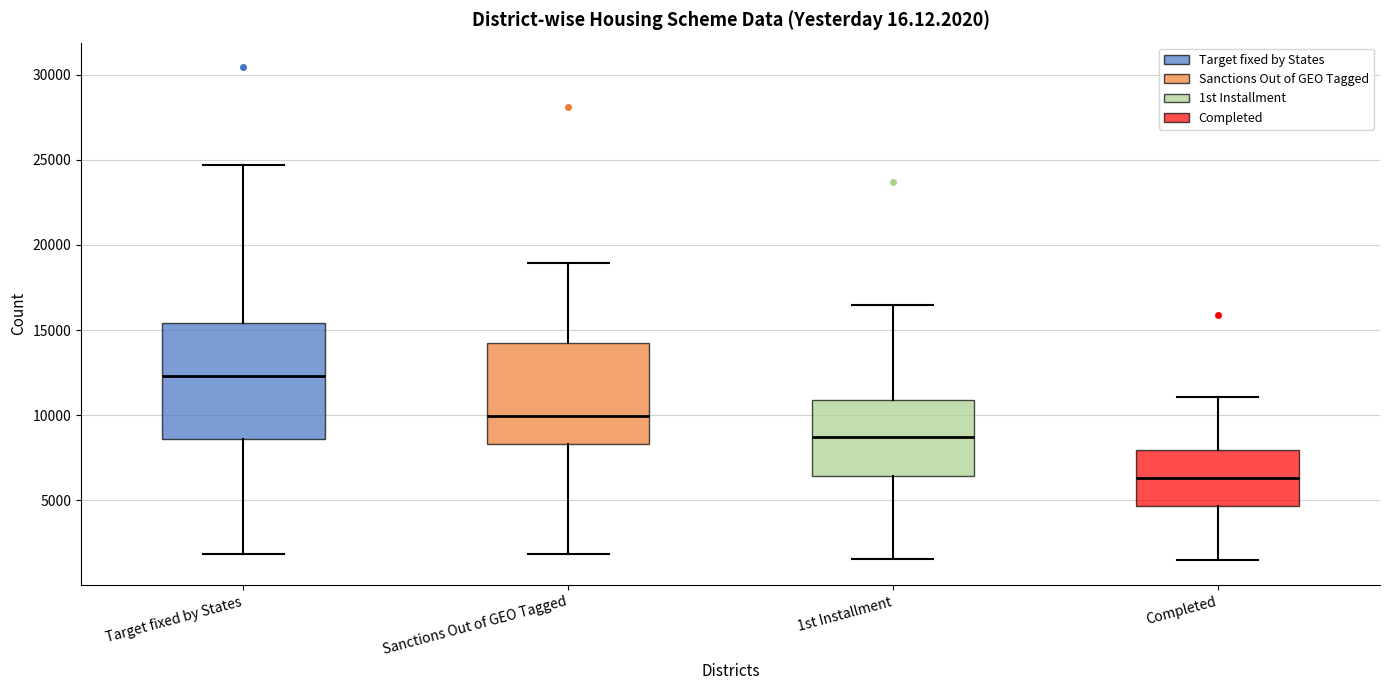

Where is the upper edge of the box for Completed on the y-axis? The values are not printed on the chart, so give them approximately, as read against the axis.

8000